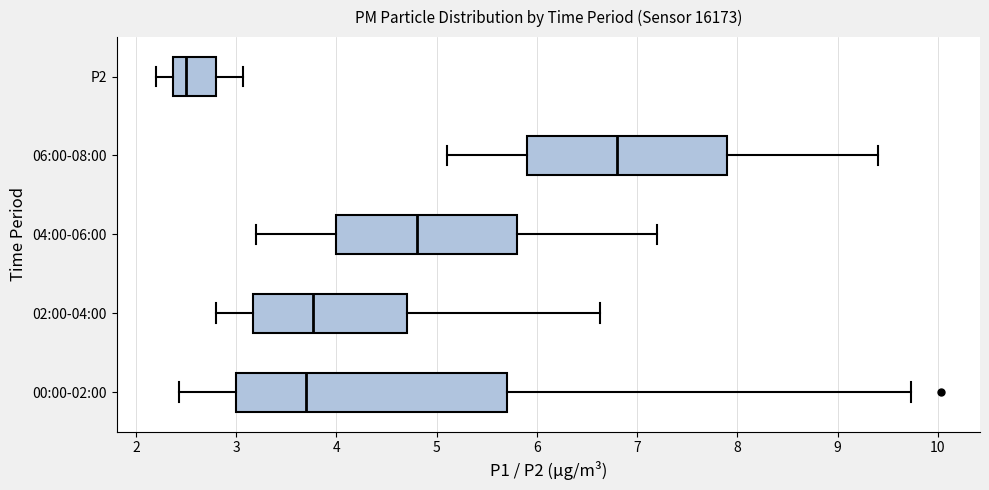

Which box is the widest, from its left edge to its right edge?

00:00-02:00